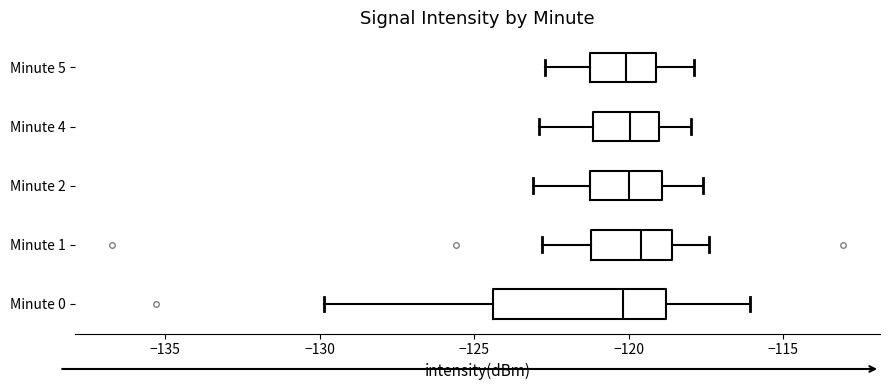

Reading bottom to top, transcribe this box plot: for each box, give where its median line is, the range the box spans, and where its two whiskers end, as read against the x-axis. The values are not printed on the chart, so give them approximately, as read against the axis.

Minute 0: median -120.0, box -124.5 to -119.0, whiskers -130.0 to -116.0
Minute 1: median -119.5, box -121.0 to -118.5, whiskers -123.0 to -117.5
Minute 2: median -120.0, box -121.0 to -119.0, whiskers -123.0 to -117.5
Minute 4: median -120.0, box -121.0 to -119.0, whiskers -123.0 to -118.0
Minute 5: median -120.0, box -121.0 to -119.0, whiskers -122.5 to -118.0